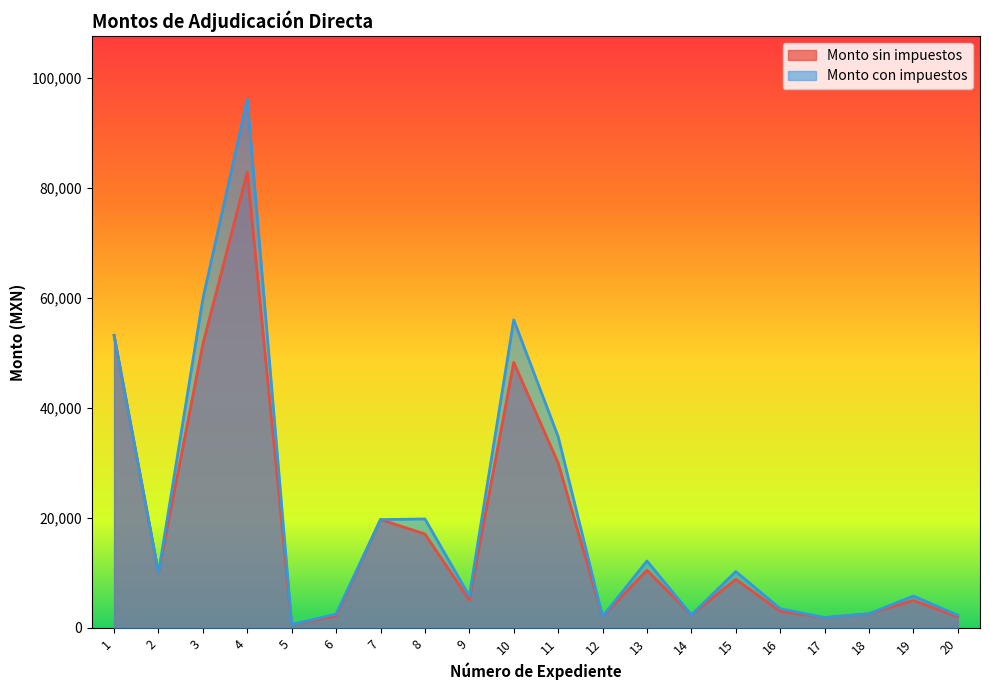

The Monto con impuestos series shows 3254.1 at 6. True or false?

False